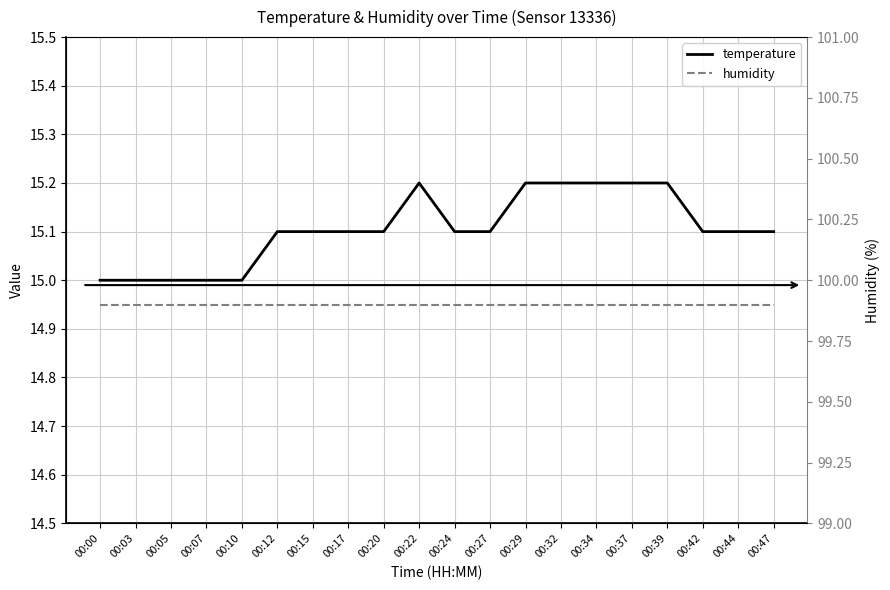

The temperature series shows 4.9 at 00:44. True or false?

False